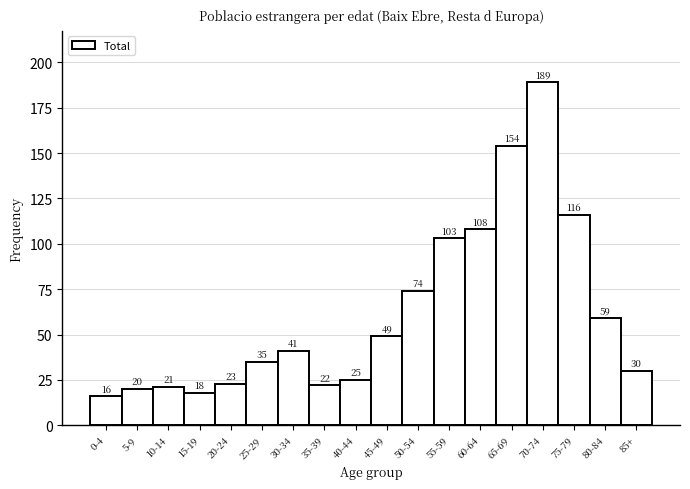

Reading left to right, extract all data points from this chart.

0-4=16	5-9=20	10-14=21	15-19=18	20-24=23	25-29=35	30-34=41	35-39=22	40-44=25	45-49=49	50-54=74	55-59=103	60-64=108	65-69=154	70-74=189	75-79=116	80-84=59	85+=30